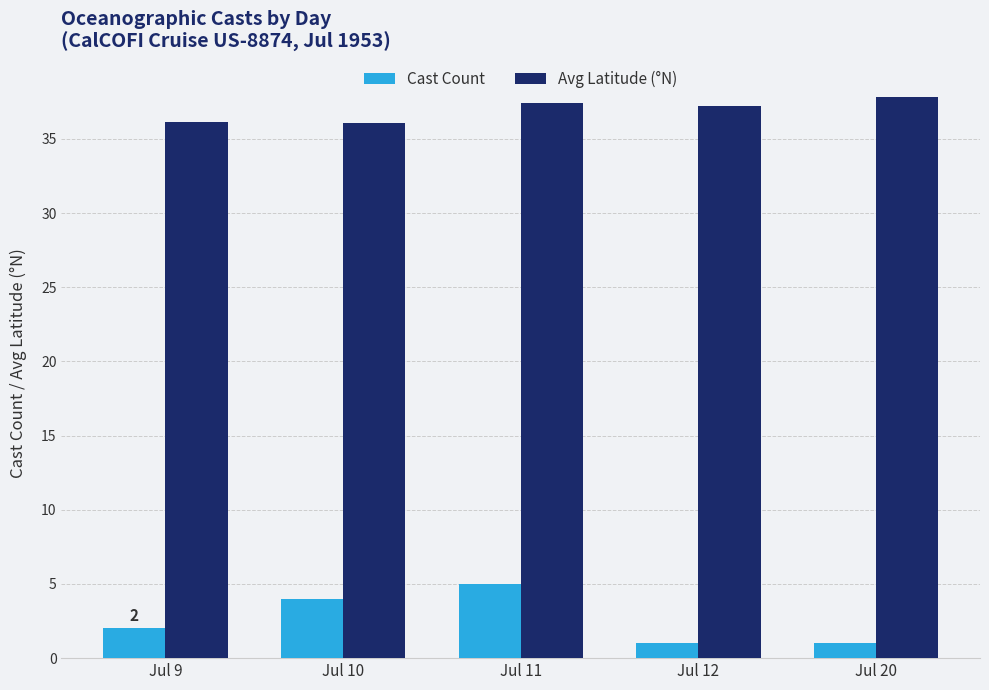

What is the smallest value displayed?

1.0